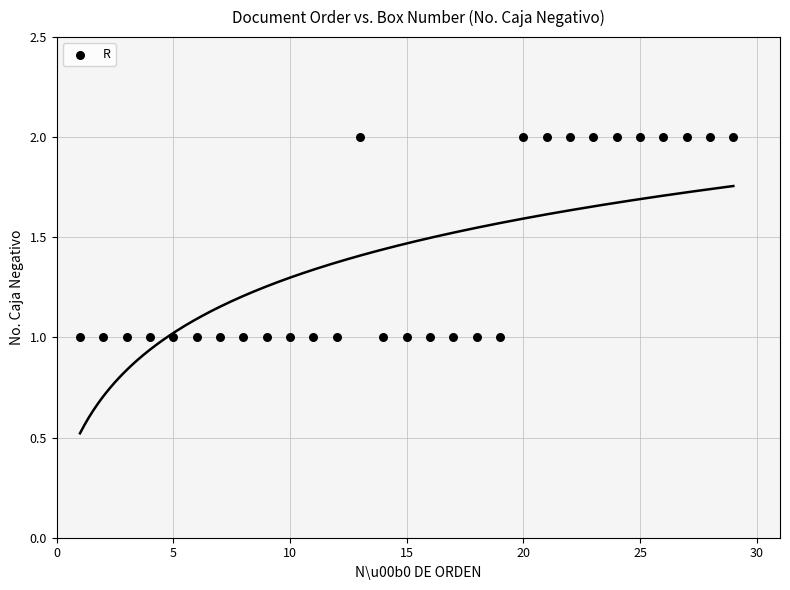

What is the range of X values (max minus min)?

28